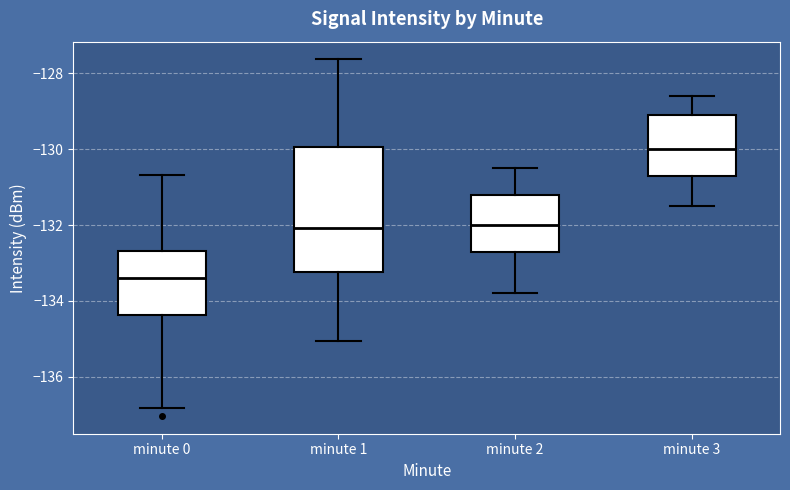

Where does the lower whisker of the box for minute 1 end on the y-axis? The values are not printed on the chart, so give them approximately, as read against the axis.

-135.0